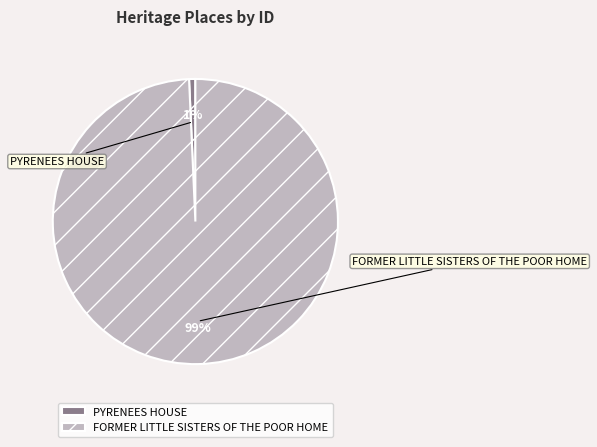

How many segments does this pie chart have?

2